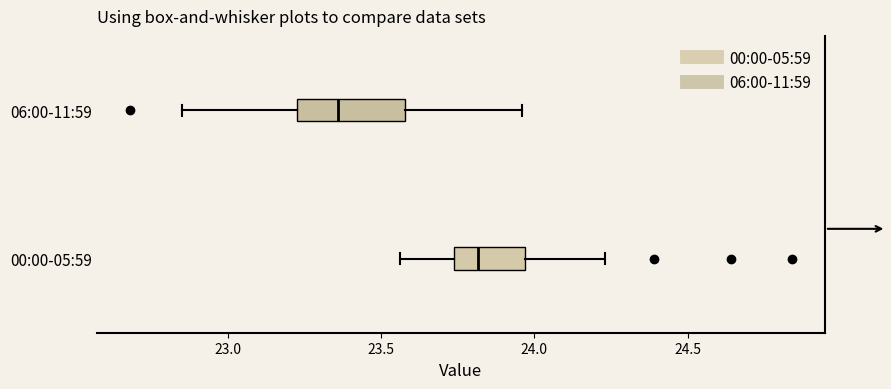

Where does the median line of the box for 06:00-11:59 sit on the x-axis? The values are not printed on the chart, so give them approximately, as read against the axis.

23.35